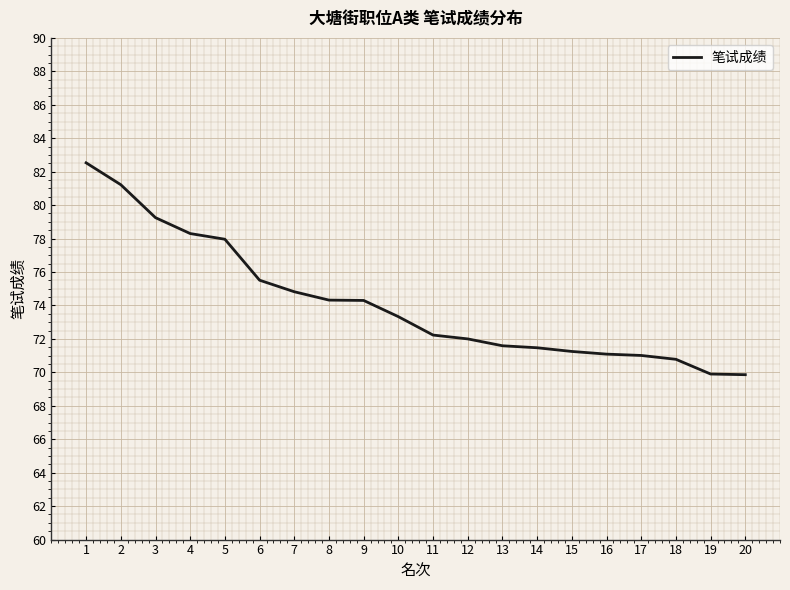

Is it true that the value at 12 is 26.0?

False